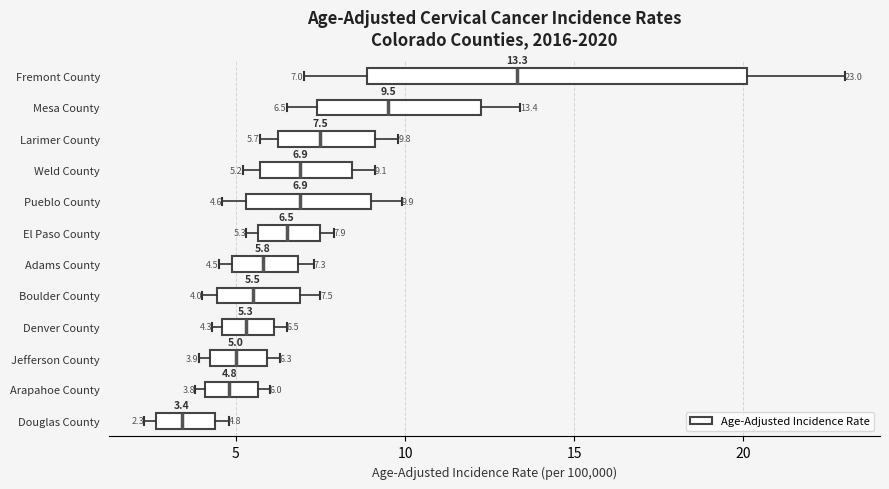

Which box's median line is the furthest to the left?

Douglas County